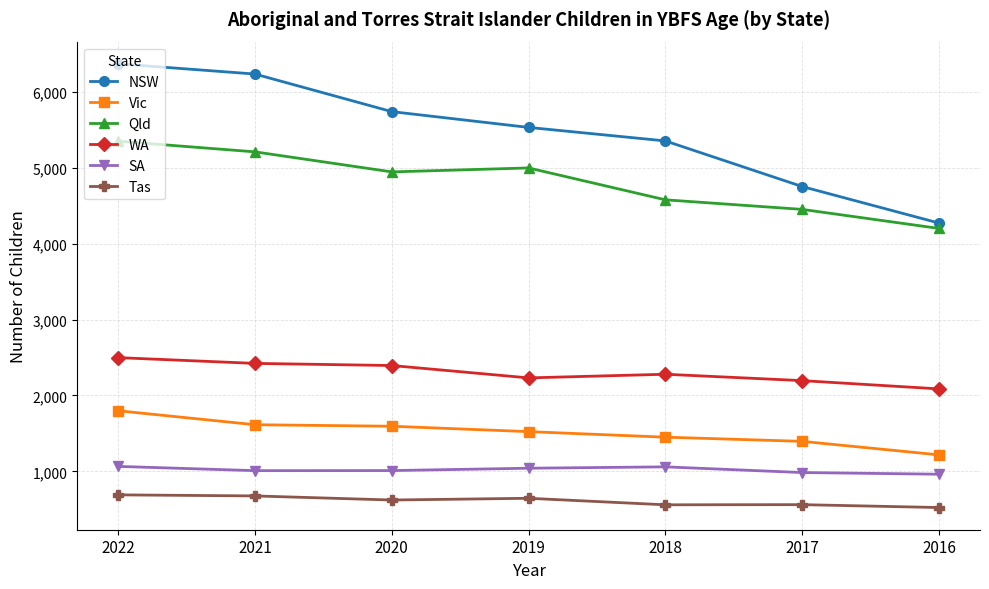

What is the greatest value displayed?

6369